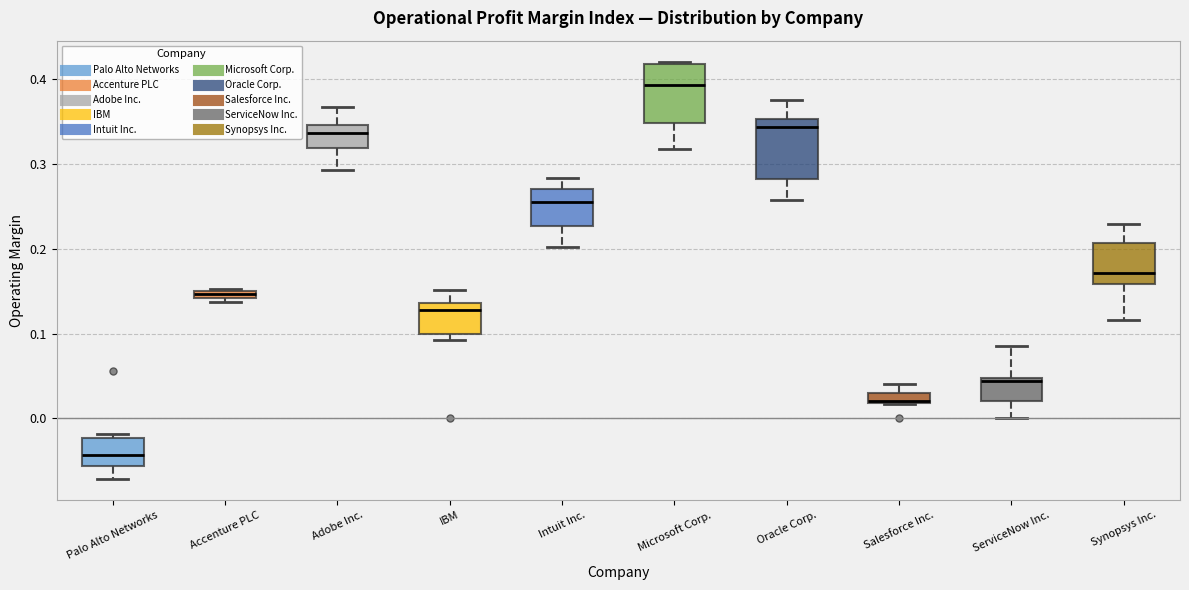

Which box's median line is the lowest?

Palo Alto Networks